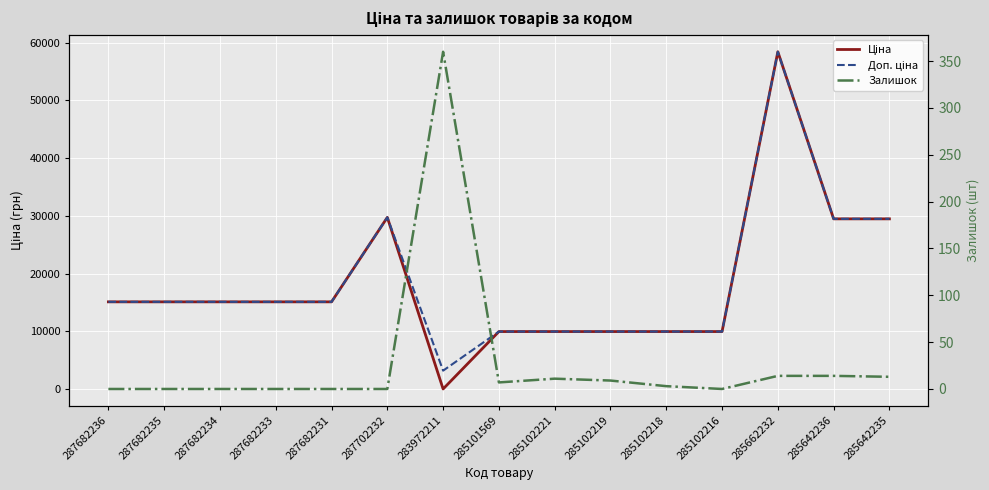

Between 287682231 and 285642235, which series saw the biggest shift?

Ціна